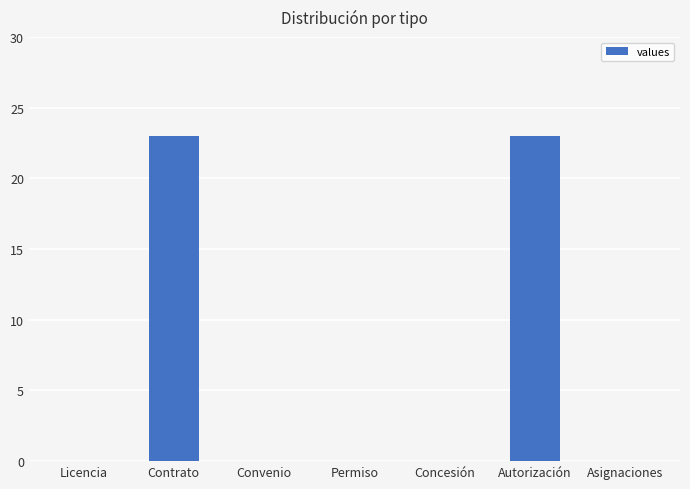

What is the sum of the values at Licencia and Autorización?

23